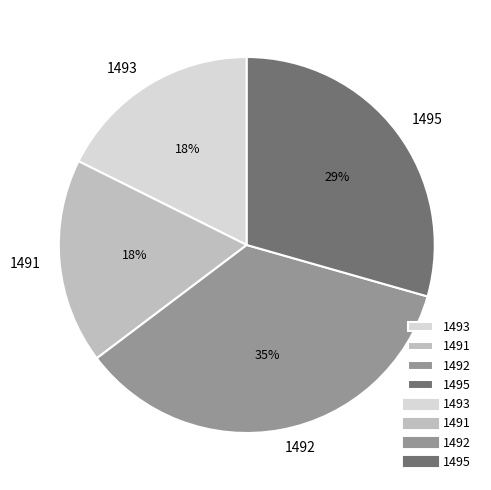

To the nearest percent, what is the average slice percentage?

25%